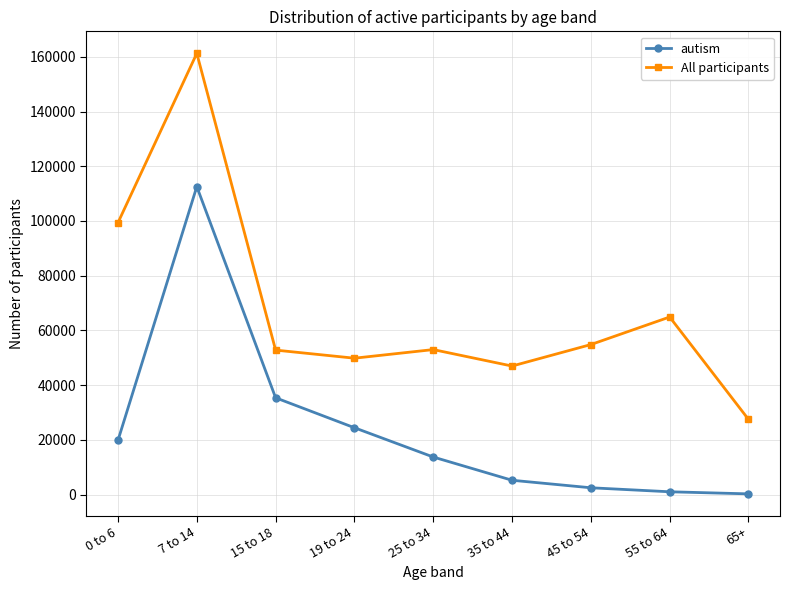

How many series are shown in this chart?

2